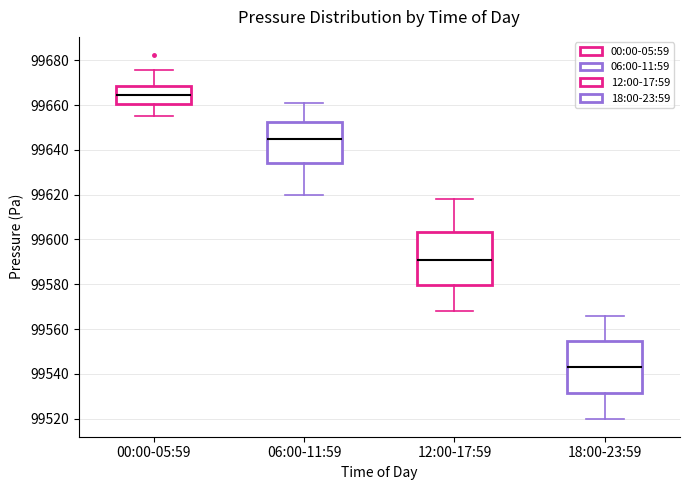

Which box's median line is the highest?

00:00-05:59